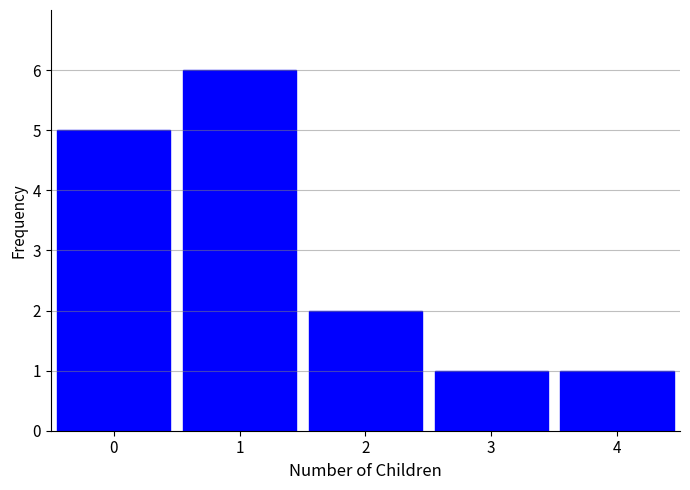

Reading right to left, transcribe all the data shown in this chart.

4=1	3=1	2=2	1=6	0=5